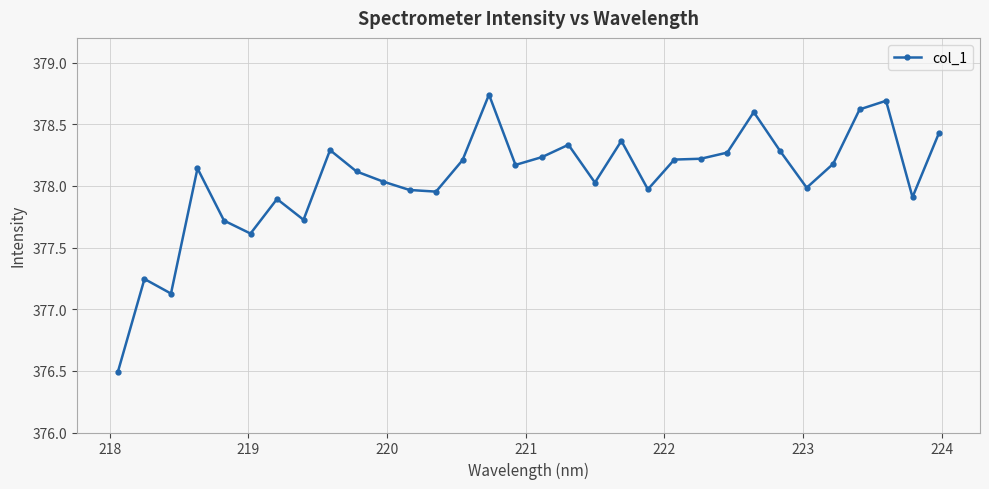

How many data points are less than 378?

12